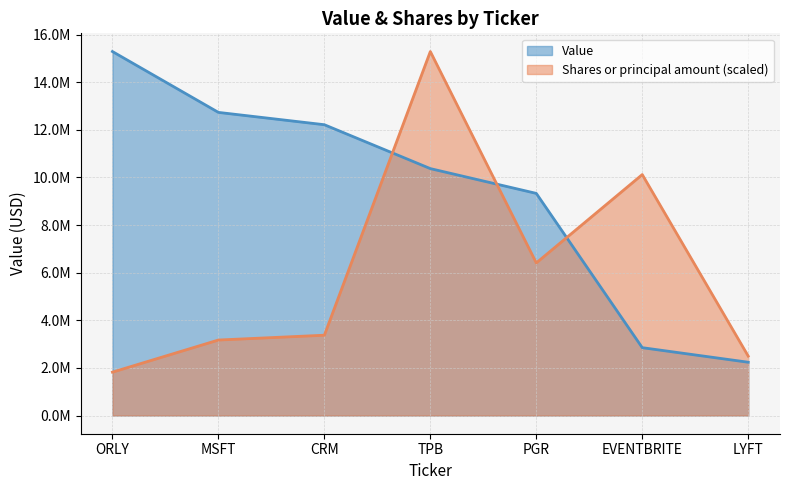

True or false: Value has more than 2 points higher than both neighbors.

False